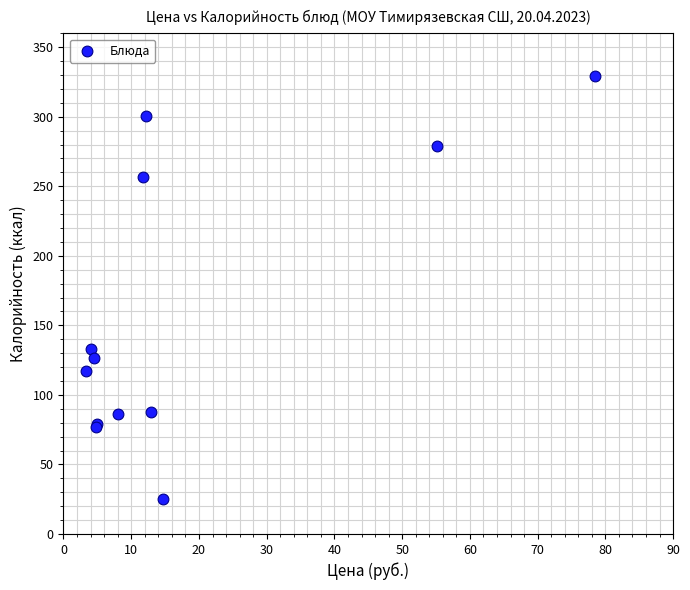

What Y value in the scatter plot is closest to 177?

133.2